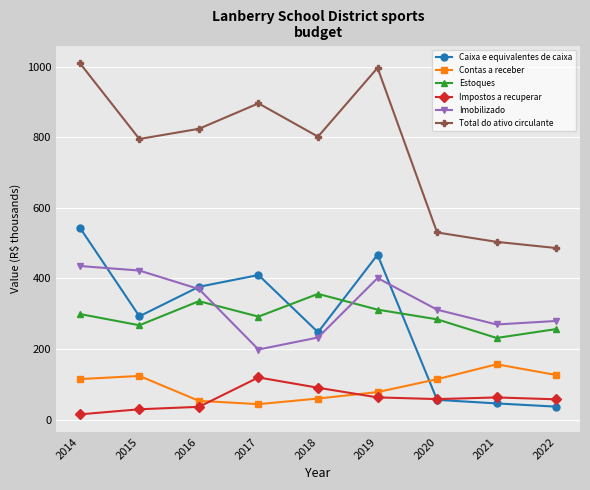

True or false: Contas a receber and Estoques cross at least once.

False